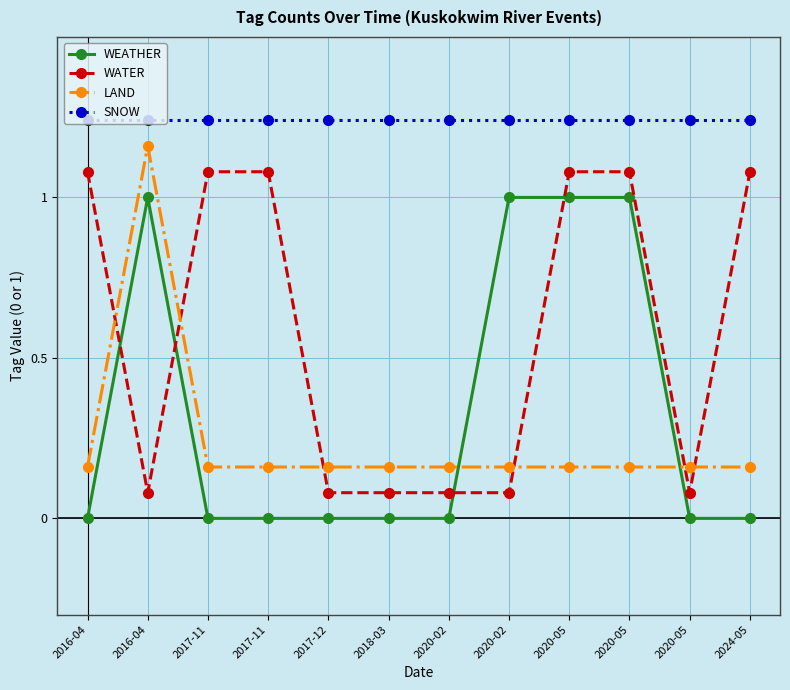

How many lines are shown in the chart?

4